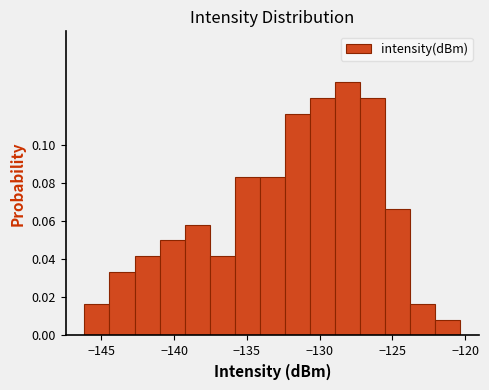

Around what value on the x-axis is the tallest bar? Give the approximate position of its centre, as read against the axis.

-128.0